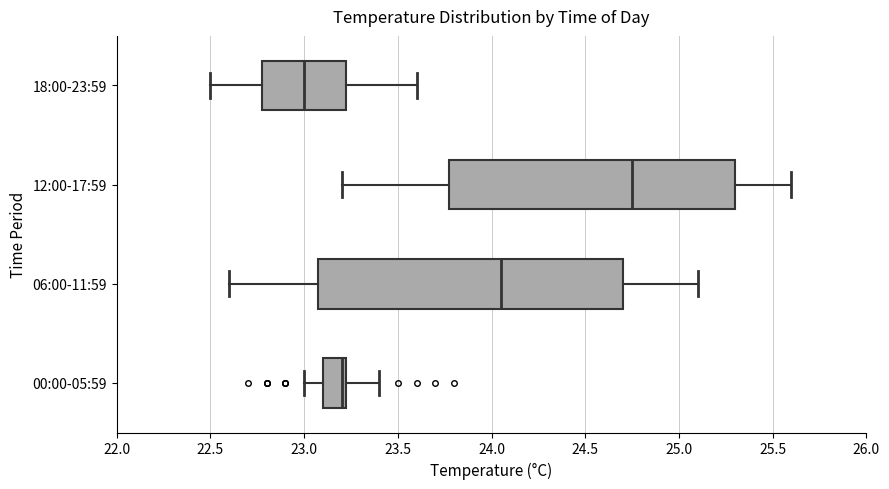

Reading bottom to top, read every box against the x-axis: the position of its median line, the range the box covers, and the ends of its whiskers. The values are not printed on the chart, so give them approximately, as read against the axis.

00:00-05:59: median 23.20, box 23.10 to 23.25, whiskers 23.00 to 23.40
06:00-11:59: median 24.05, box 23.10 to 24.70, whiskers 22.60 to 25.10
12:00-17:59: median 24.75, box 23.80 to 25.30, whiskers 23.20 to 25.60
18:00-23:59: median 23.00, box 22.80 to 23.25, whiskers 22.50 to 23.60